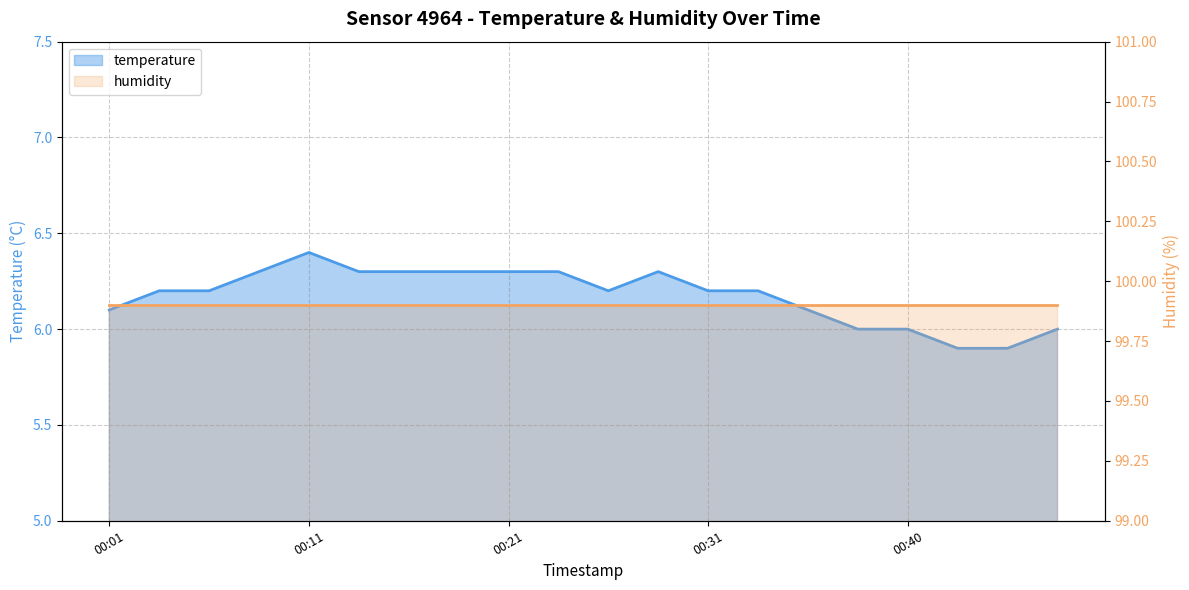

Does the chart display data point markers on the line(s)?

No